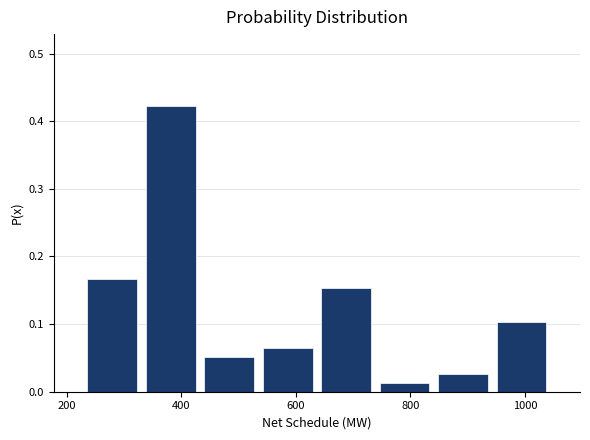

Which range on the x-axis has the tallest bar?

340 to 440